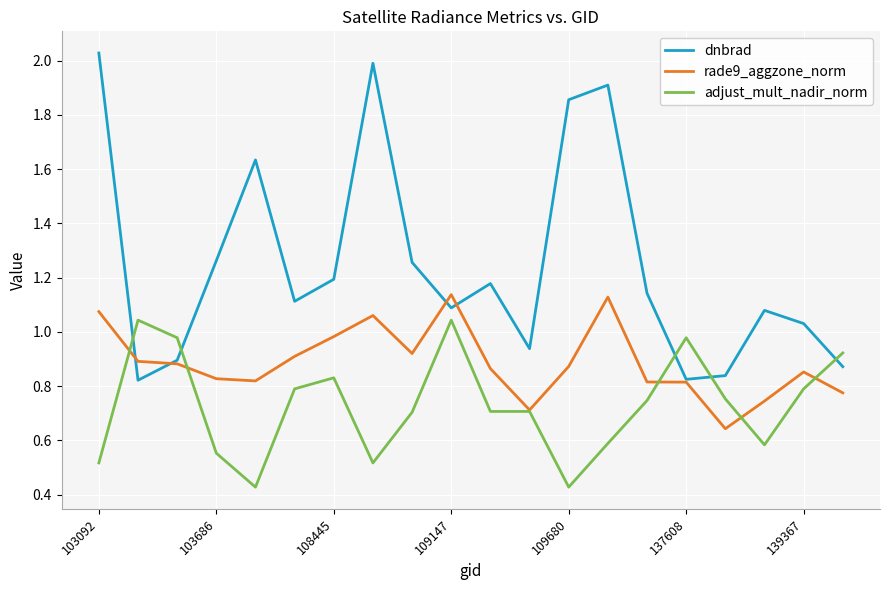

Count the number of data series in this chart.

3